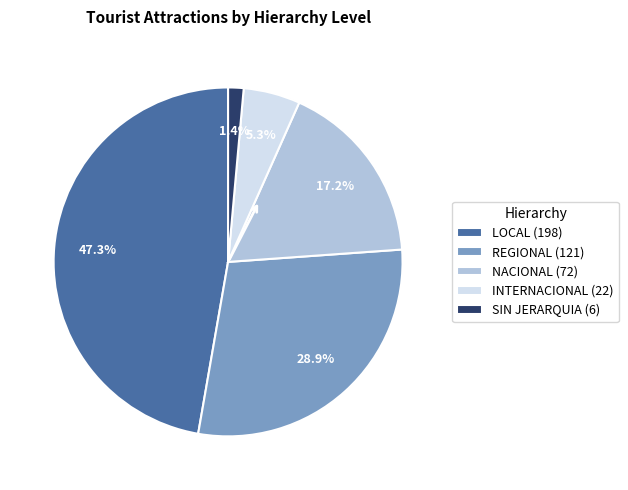

To the nearest percent, what is the combined percentage of LOCAL and NACIONAL?

64%